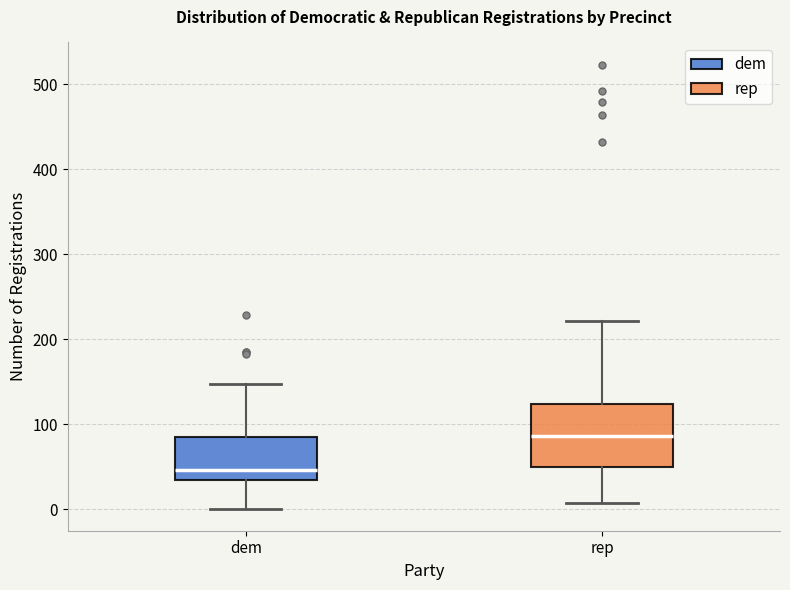

Comparing the boxes themselves (not the whiskers), which one is the tallest?

rep